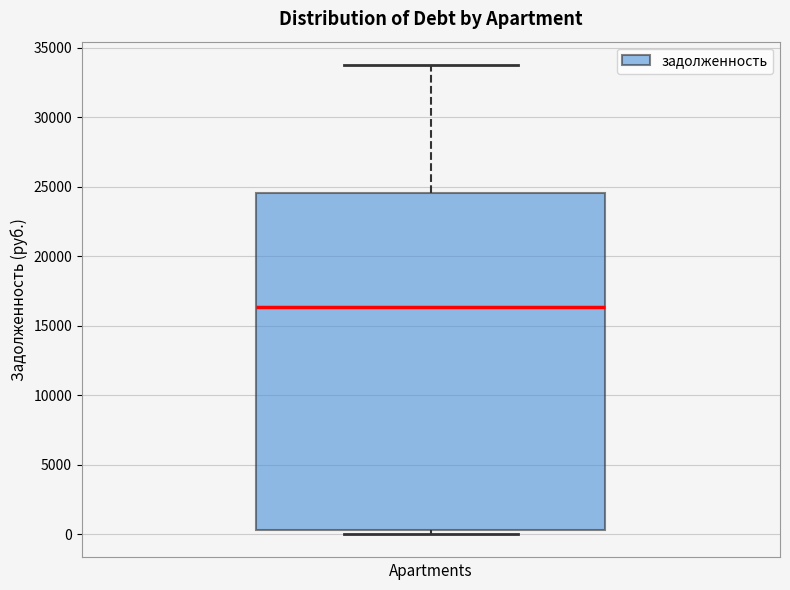

Read this box plot against the y-axis: the position of the median line, the range covered by the box, and the ends of both whiskers. The values are not printed on the chart, so give them approximately, as read against the axis.

median 16500, box 500 to 24500, whiskers 0 to 34000